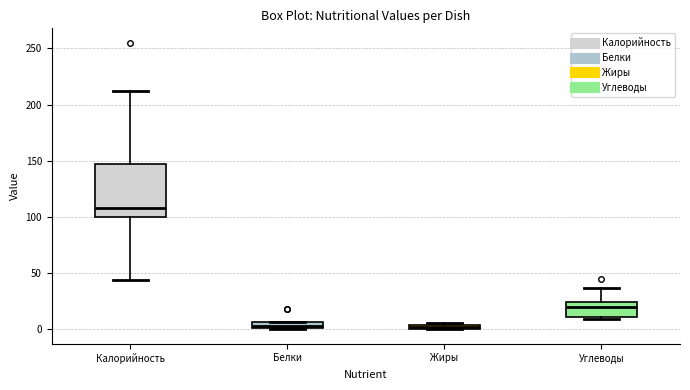

Comparing the boxes themselves (not the whiskers), which one is the tallest?

Калорийность